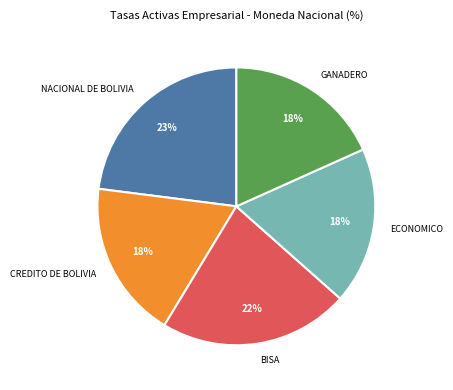

Does ECONOMICO account for over 50% of the chart?

No